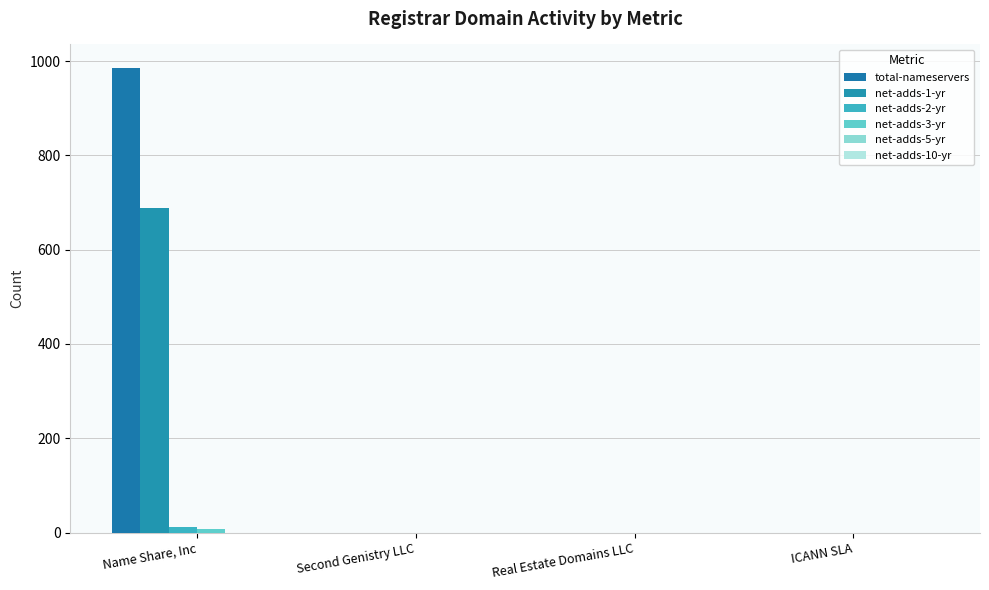

Reading left to right, what are all the values shown in this chart?

total-nameservers: 986	0	0	0
net-adds-1-yr: 689	0	0	0
net-adds-2-yr: 12	0	0	0
net-adds-3-yr: 8	0	0	0
net-adds-5-yr: 0	0	0	0
net-adds-10-yr: 0	0	0	0